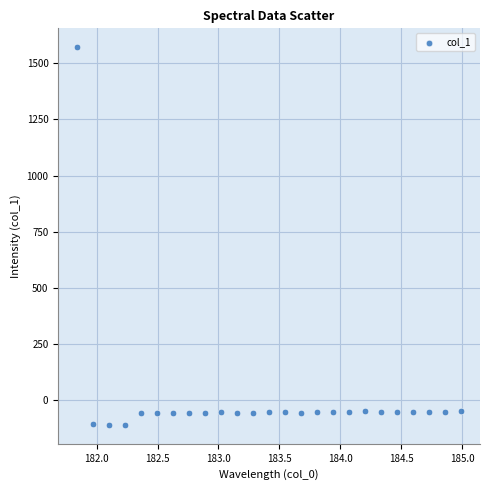

What is the range of X values (max minus min)?

3.1